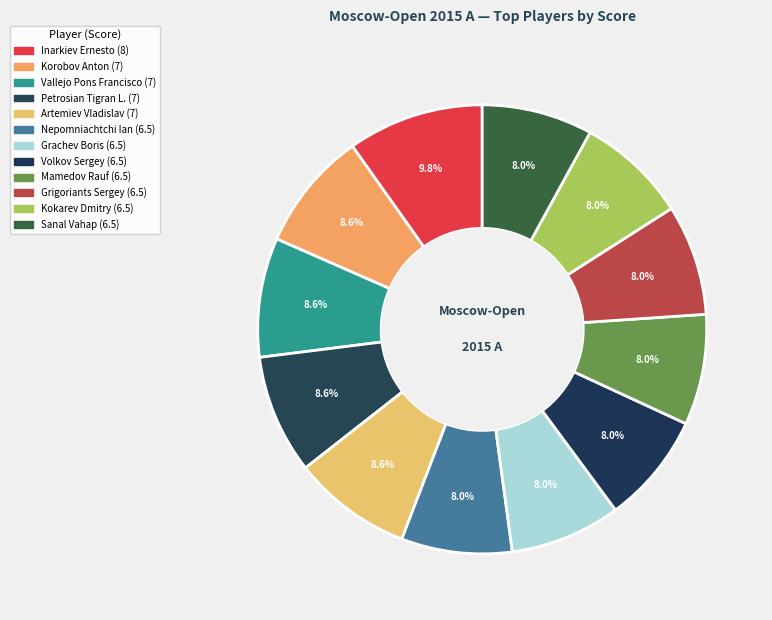

Count the number of slices in the pie.

12